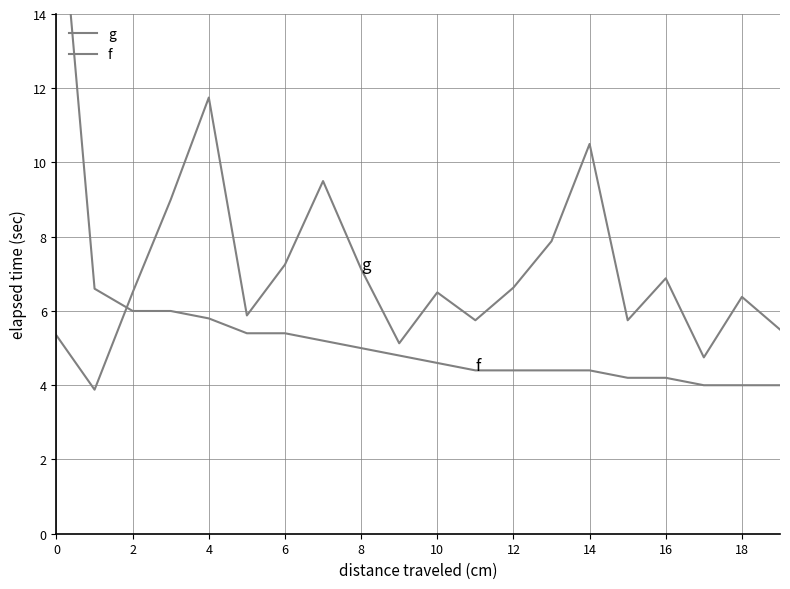

In g, how many points are higher than both neighbors (excluding endpoints)?

6